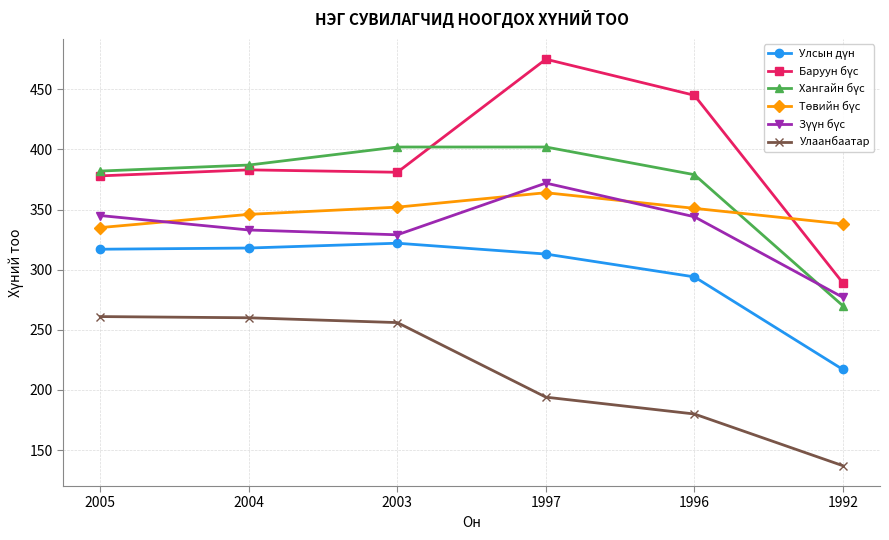

What is the value of the Улаанбаатар point at the 4th from the left?

194